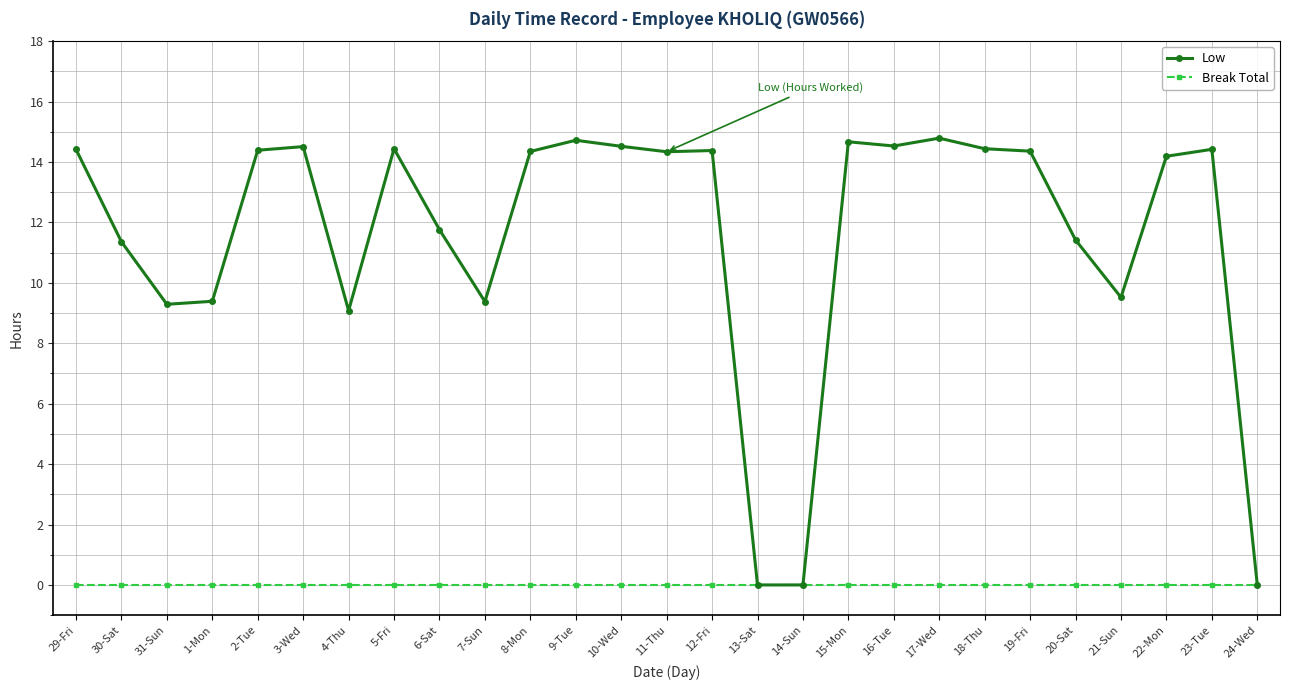

Is it true that Low equals 2.4 at 31-Sun?

False